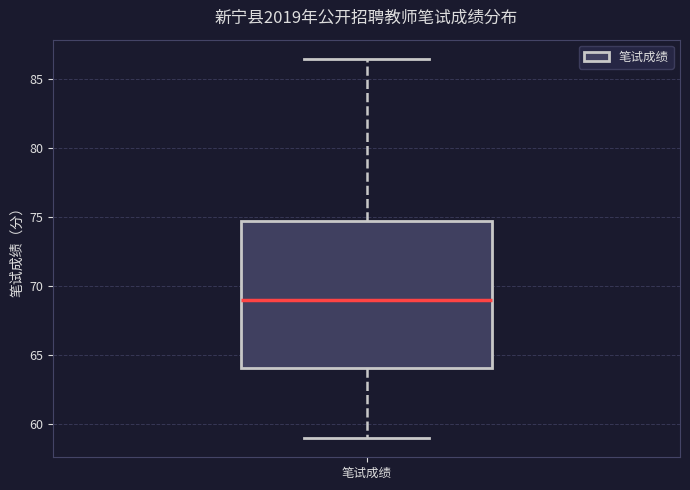

Where does the lower whisker of the box for 笔试成绩 end on the y-axis? The values are not printed on the chart, so give them approximately, as read against the axis.

59.0